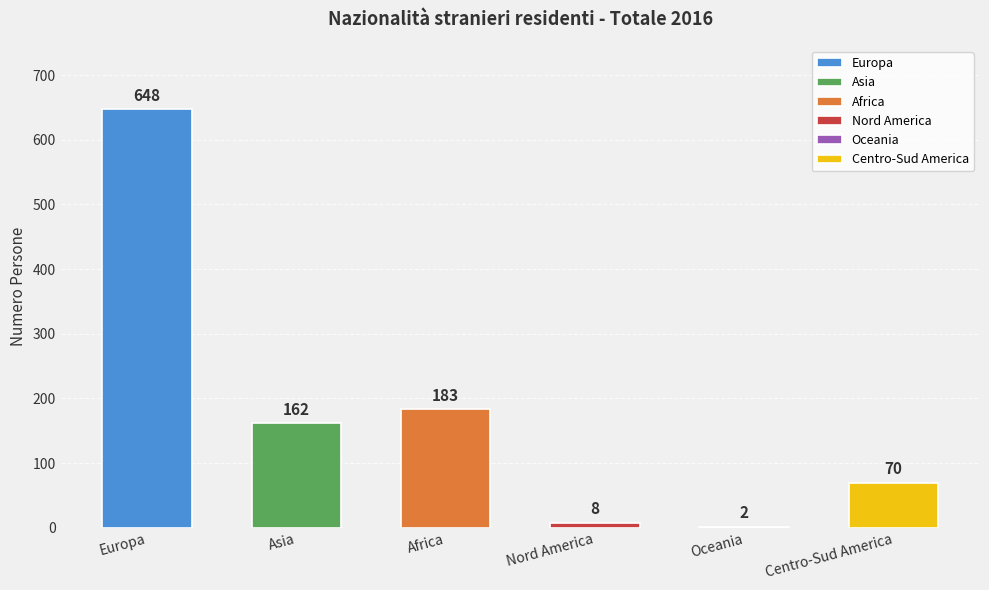

How many values exceed 162?

2